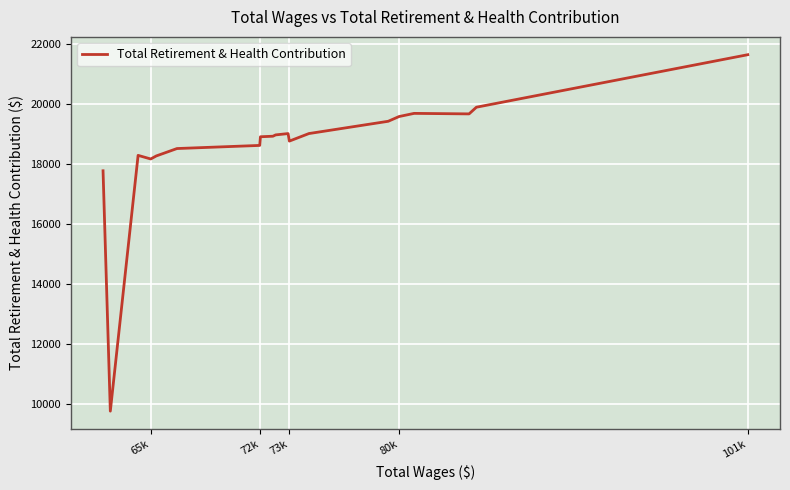

How many data points are above 18969?

9